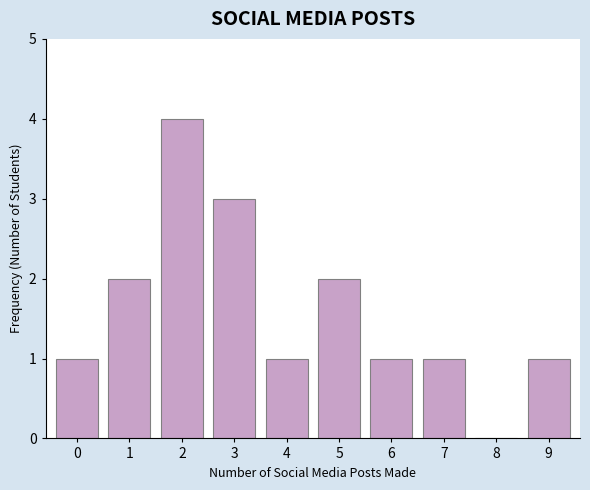

Reading left to right, transcribe all the data shown in this chart.

0=1	1=2	2=4	3=3	4=1	5=2	6=1	7=1	8=0	9=1